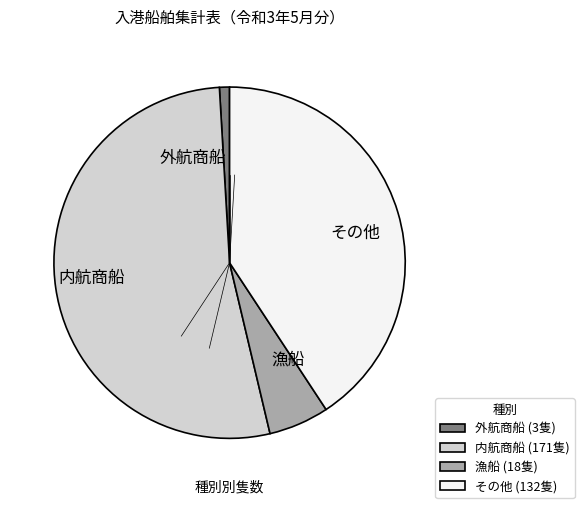

Is the sum of 漁船 and その他 greater than half?

No